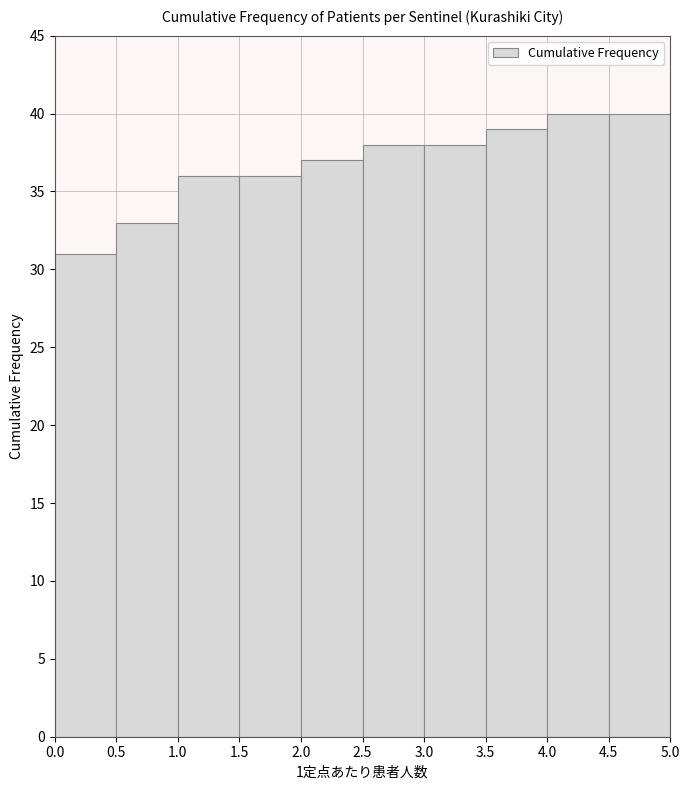

Reading left to right, list every bar in this chart as the range it spans on the x-axis followed by its height. The values are not printed on the chart, so give them approximately, as read against the axis.

0.0 to 0.5: 31
0.5 to 1.0: 33
1.0 to 1.5: 36
1.5 to 2.0: 36
2.0 to 2.5: 37
2.5 to 3.0: 38
3.0 to 3.5: 38
3.5 to 4.0: 39
4.0 to 4.5: 40
4.5 to 5.0: 40